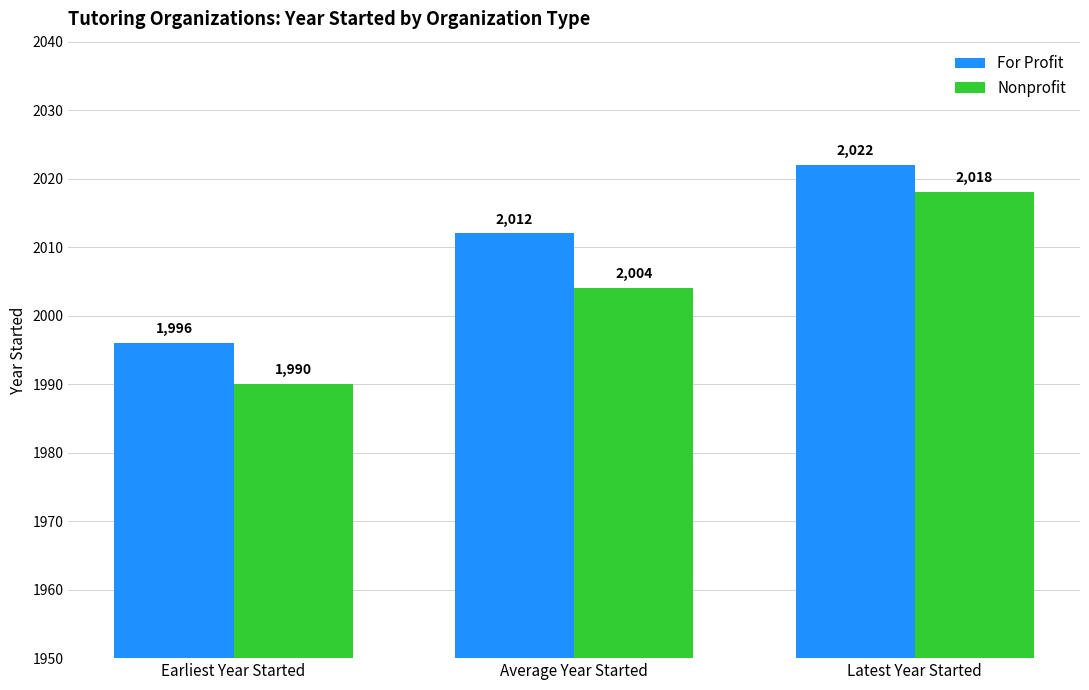

What is the value of the Nonprofit bar at the 1st from the left?

1990